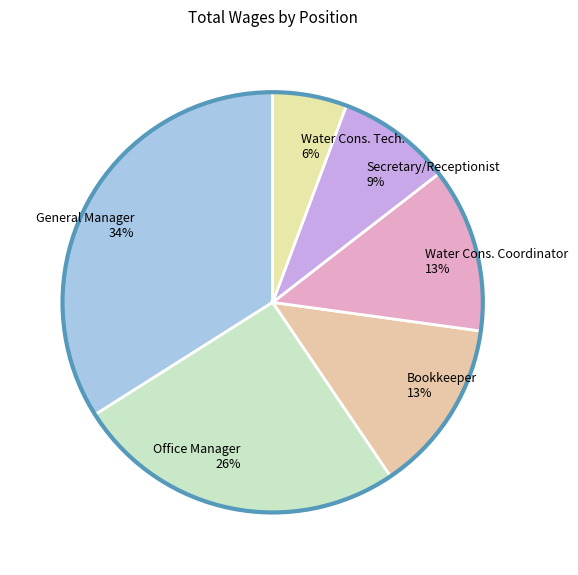

To the nearest percent, what is the difference between the Office Manager and Secretary/Receptionist slice percentages?

17%